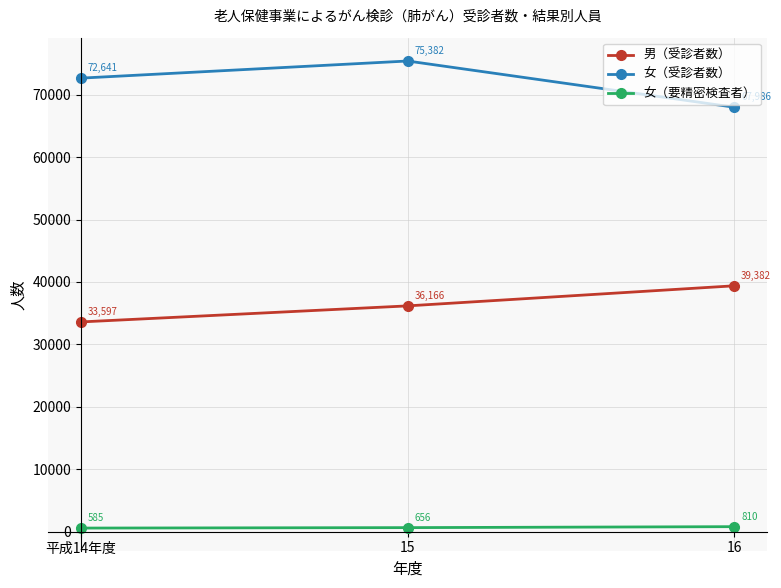

How many values in the 女（要精密検査者） series are below 656?

1